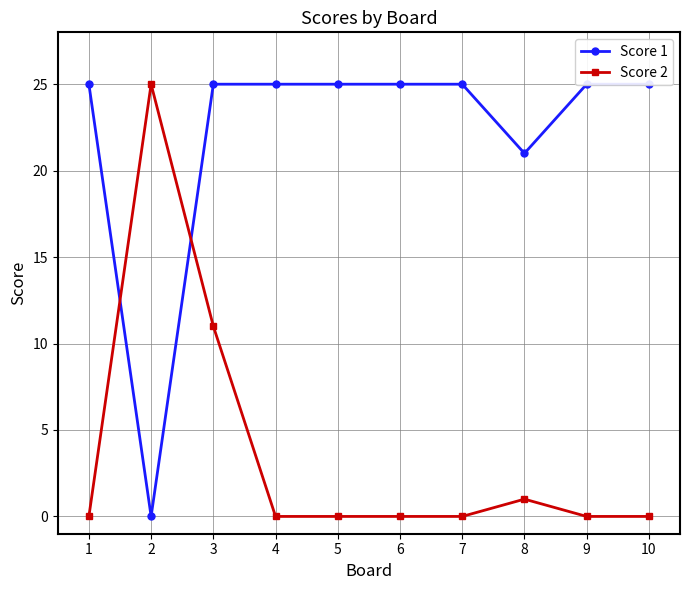

Is it true that Score 1 equals 25 at 7?

True